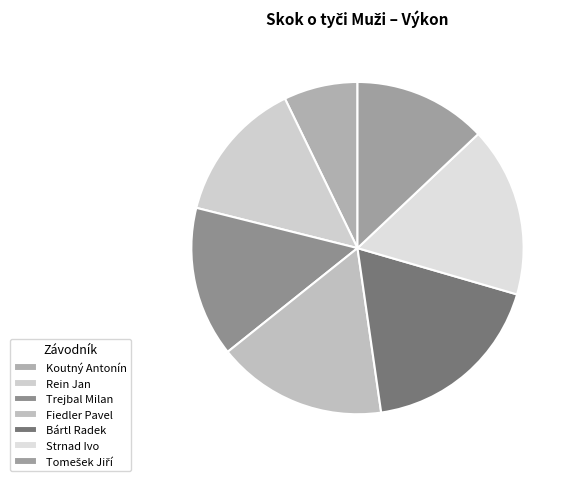

Which category has the smallest portion of the pie?

Koutný Antonín